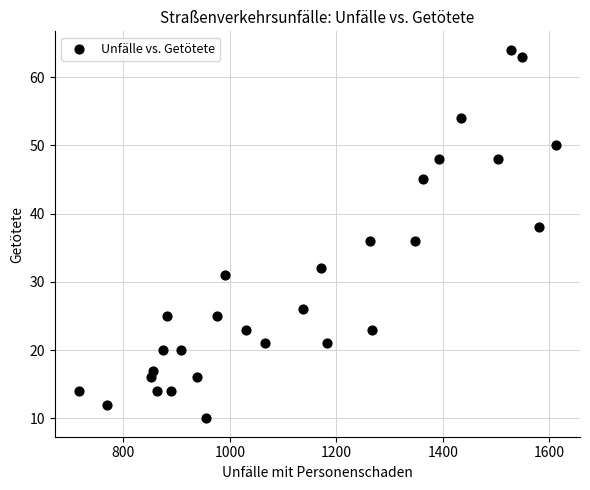

What is the range of Y values (max minus min)?

54